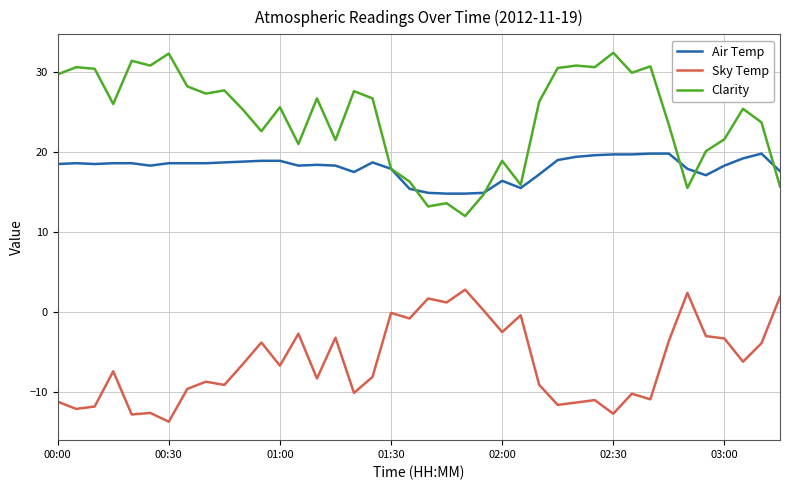

Which series has the widest spread of values?

Clarity